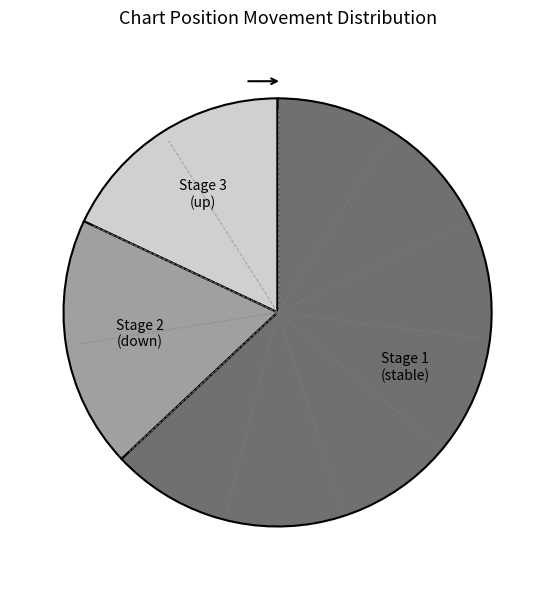

Is there any slice that represents more than half of the pie?

Yes